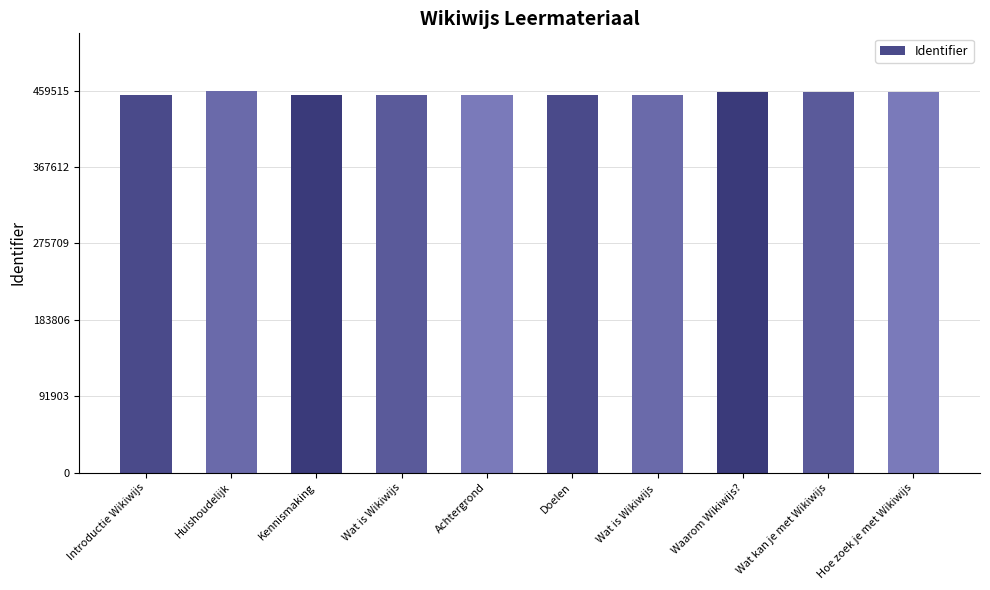

The value at Wat kan je met Wikiwijs is 457524. True or false?

True